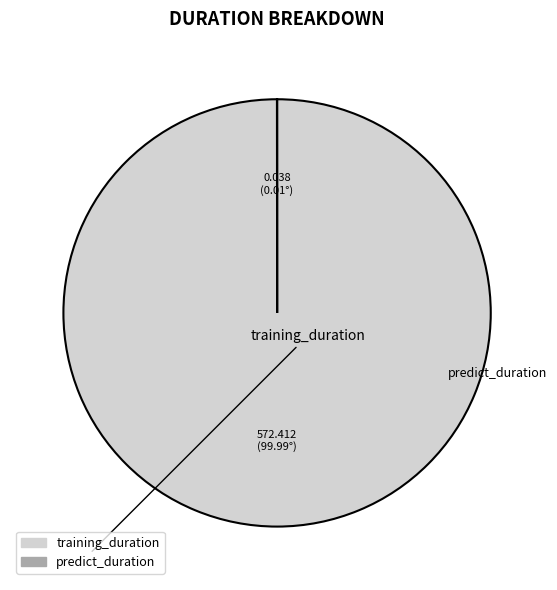

What is the total percentage of training_duration and predict_duration?

100.0%